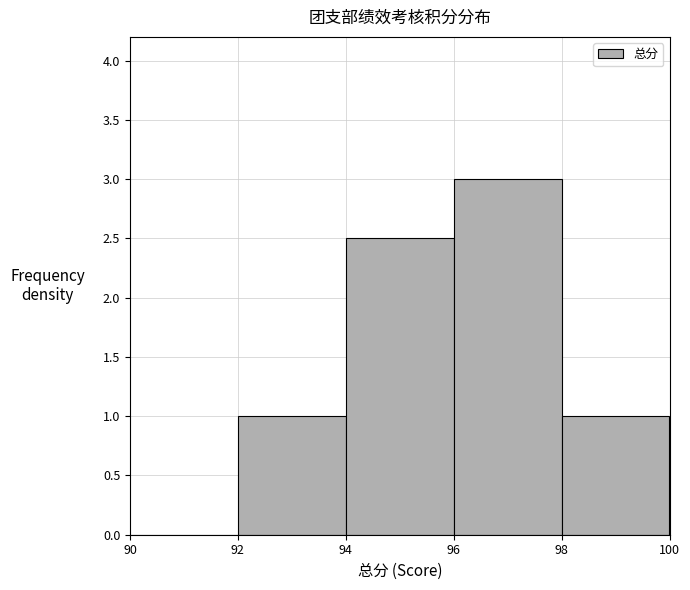

What is the height of the bar covering 96 to 98 on the x-axis? The values are not printed on the chart, so give them approximately, as read against the axis.

3.0